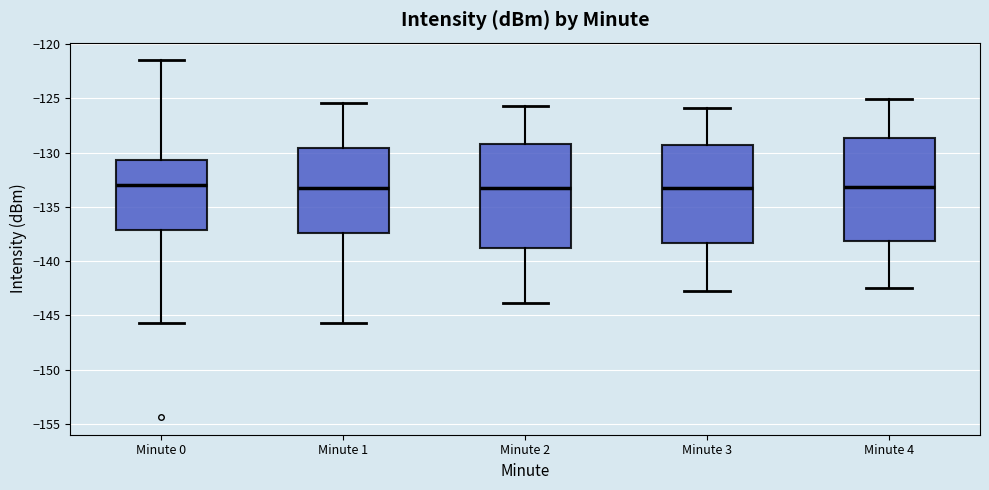

Reading left to right, transcribe this box plot: for each box, give where its median line is, the range the box spans, and where its two whiskers end, as read against the y-axis. The values are not printed on the chart, so give them approximately, as read against the axis.

Minute 0: median -133.0, box -137.0 to -130.5, whiskers -145.5 to -121.5
Minute 1: median -133.5, box -137.5 to -129.5, whiskers -145.5 to -125.5
Minute 2: median -133.5, box -139.0 to -129.0, whiskers -144.0 to -125.5
Minute 3: median -133.0, box -138.5 to -129.5, whiskers -143.0 to -126.0
Minute 4: median -133.0, box -138.0 to -128.5, whiskers -142.5 to -125.0